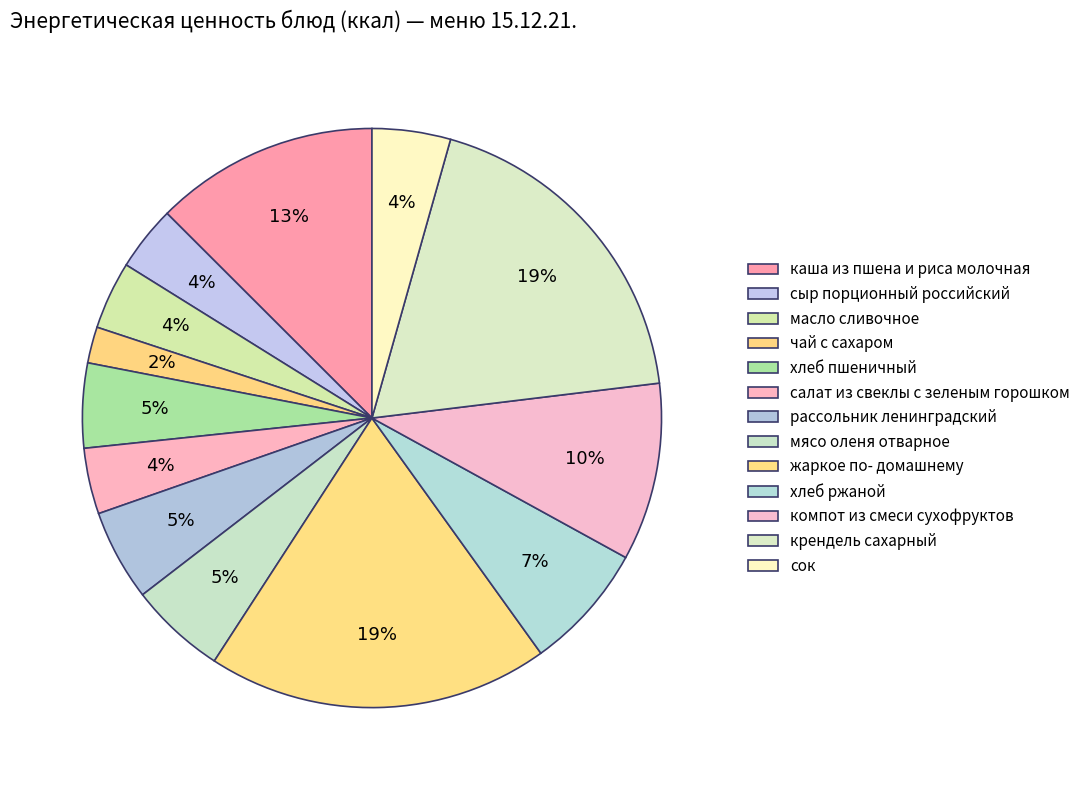

How many slices are in this pie chart?

13